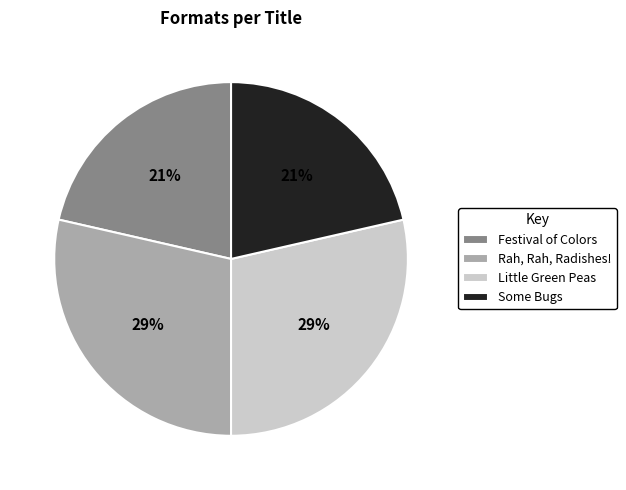

Which has a higher value, Festival of Colors or Little Green Peas?

Little Green Peas